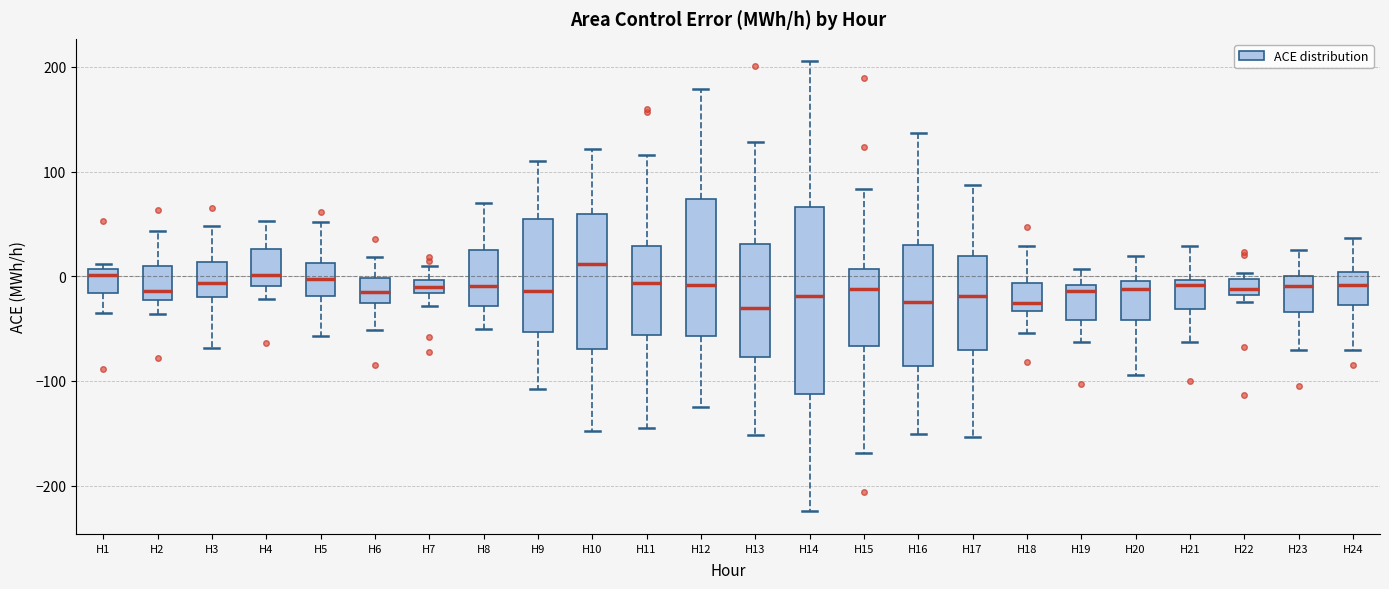

Where is the lower edge of the box for H3 on the y-axis? The values are not printed on the chart, so give them approximately, as read against the axis.

-20